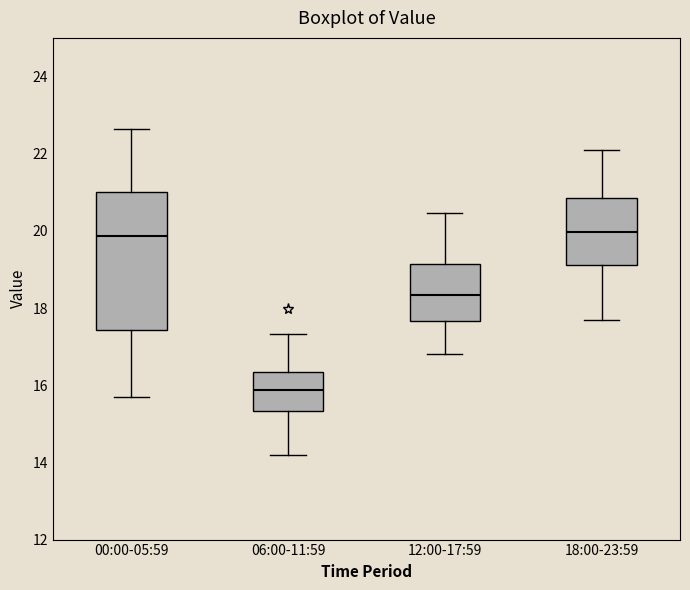

Reading left to right, transcribe this box plot: for each box, give where its median line is, the range the box spans, and where its two whiskers end, as read against the y-axis. The values are not printed on the chart, so give them approximately, as read against the axis.

00:00-05:59: median 19.8, box 17.4 to 21.0, whiskers 15.8 to 22.6
06:00-11:59: median 15.8, box 15.4 to 16.4, whiskers 14.2 to 17.4
12:00-17:59: median 18.4, box 17.6 to 19.2, whiskers 16.8 to 20.4
18:00-23:59: median 20.0, box 19.2 to 20.8, whiskers 17.8 to 22.2